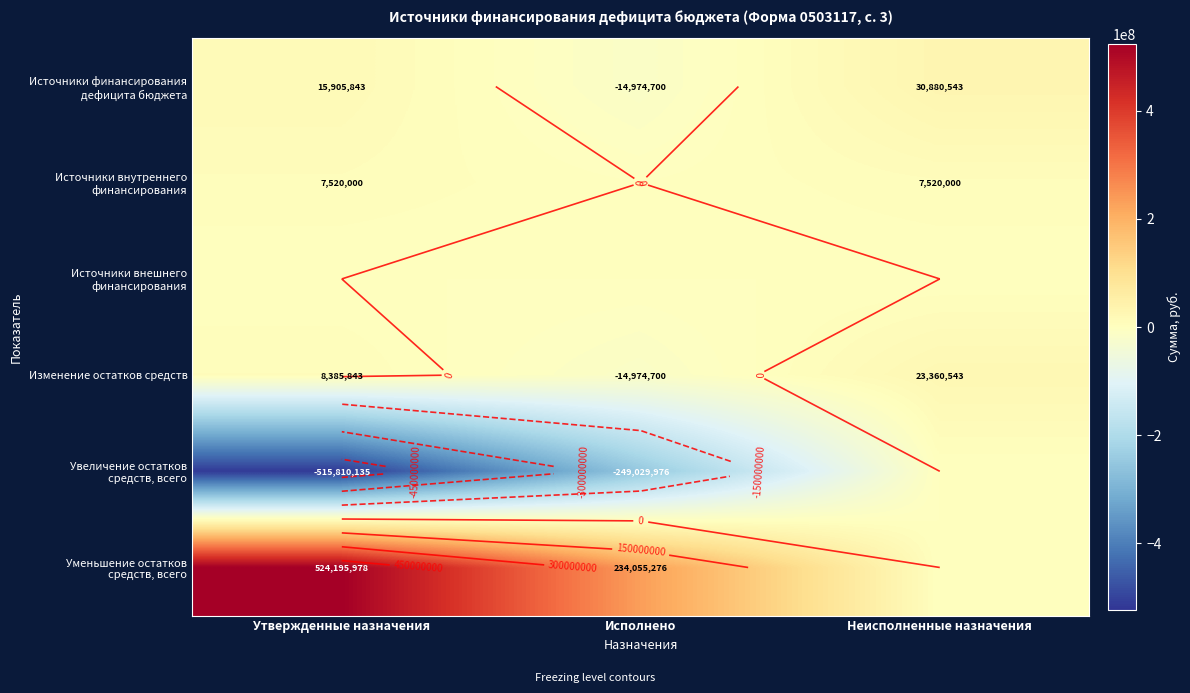

Rank the categories by Уменьшение остатков средств, всего value from highest to lowest.

Утвержденные назначения, Исполнено, Неисполненные назначения